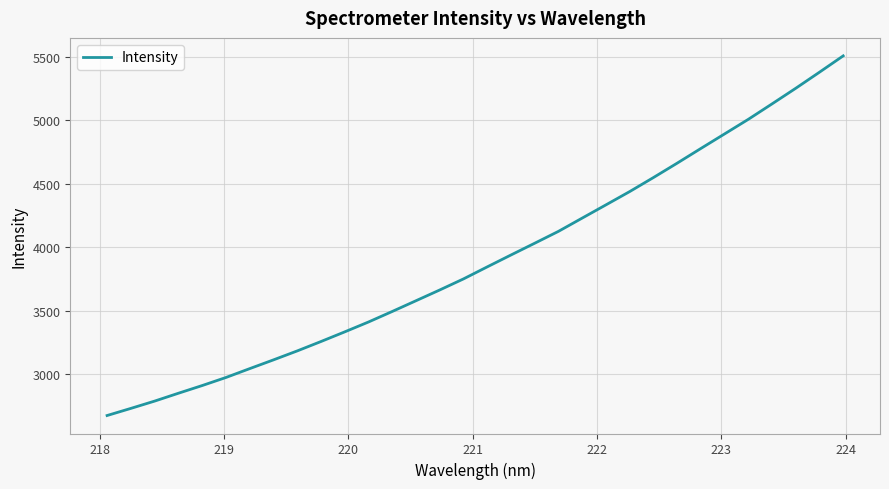

What is the smallest value displayed?

2676.6